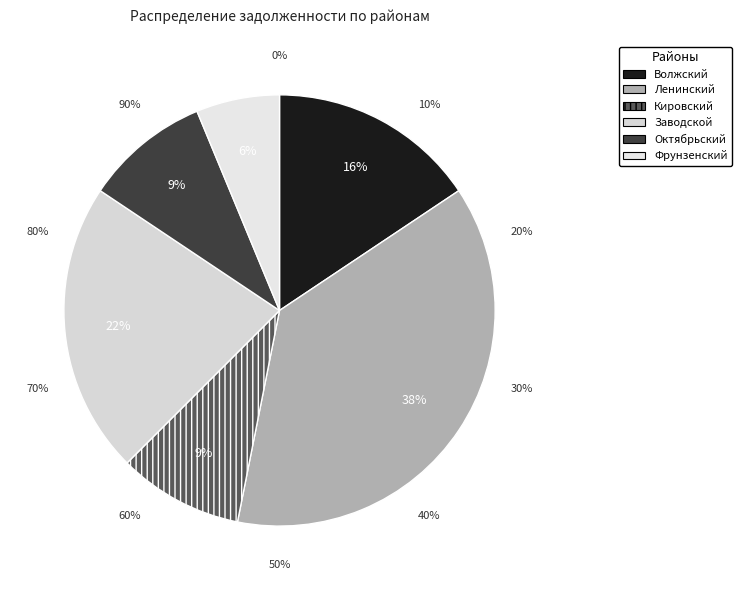

Is there a majority slice in this chart?

No